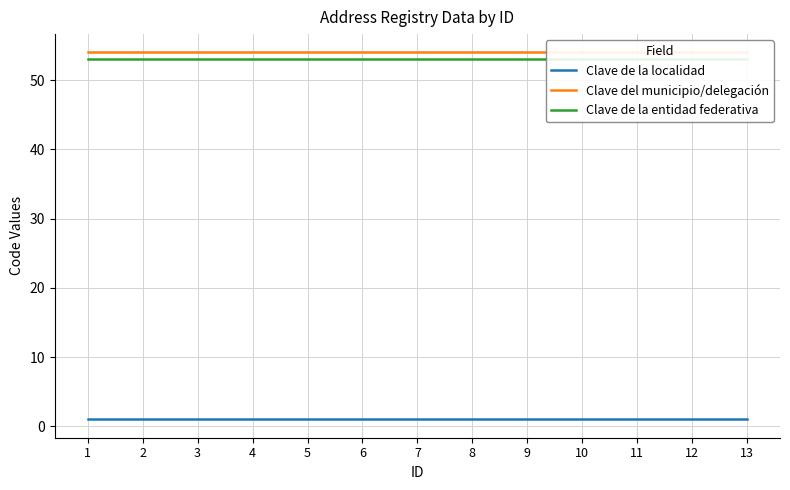

Reading left to right, transcribe all the data shown in this chart.

Clave de la localidad: 1=1	2=1	3=1	4=1	5=1	6=1	7=1	8=1	9=1	10=1	11=1	12=1	13=1
Clave del municipio/delegación: 1=54	2=54	3=54	4=54	5=54	6=54	7=54	8=54	9=54	10=54	11=54	12=54	13=54
Clave de la entidad federativa: 1=53	2=53	3=53	4=53	5=53	6=53	7=53	8=53	9=53	10=53	11=53	12=53	13=53